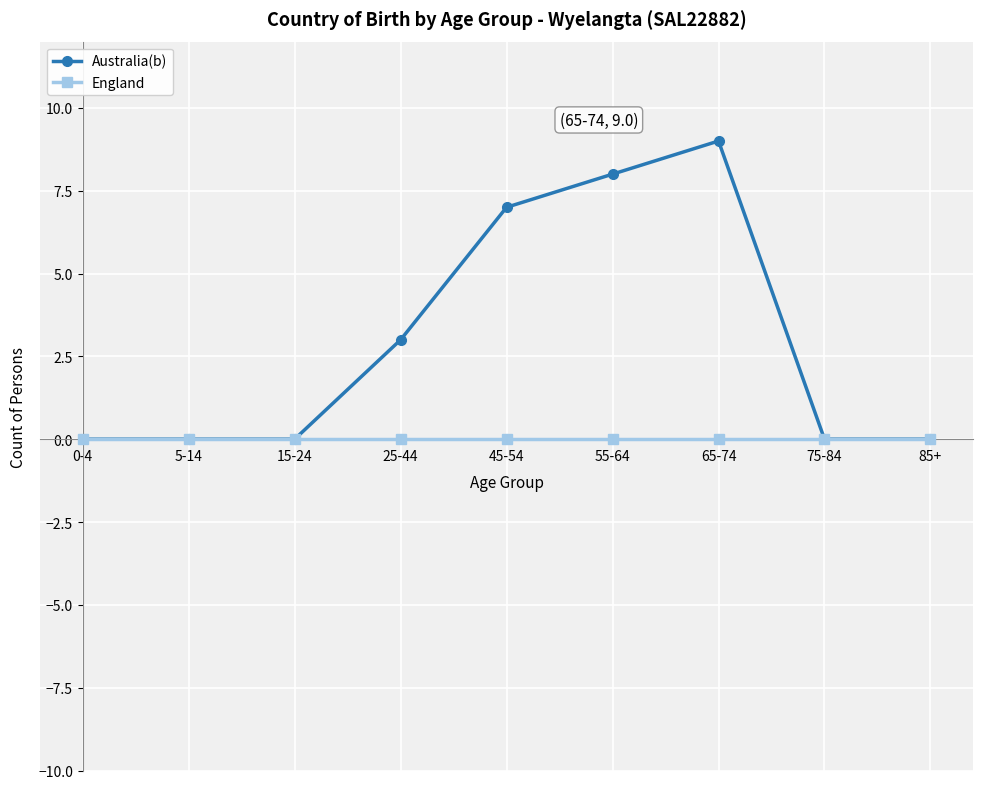

Which series has the largest total across all categories?

Australia(b)